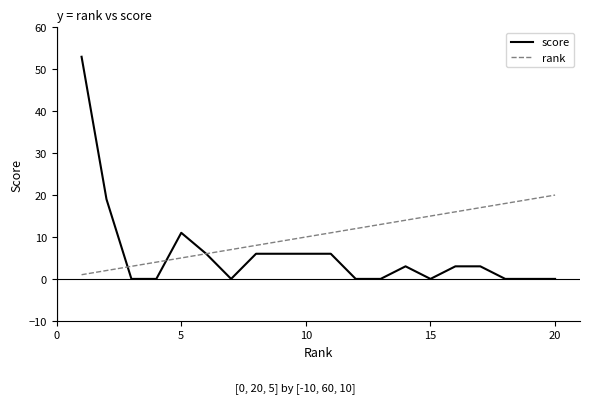

Which series has the largest range (max minus min)?

score